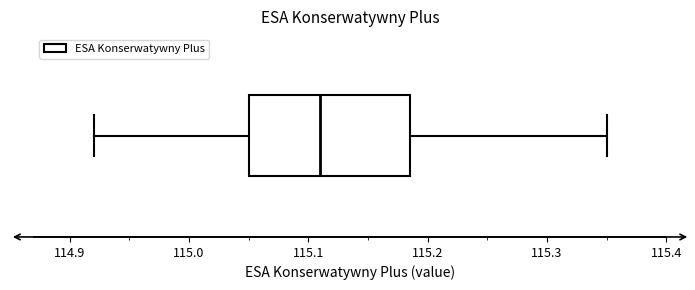

Where does the median line of the box sit on the x-axis? The values are not printed on the chart, so give them approximately, as read against the axis.

115.11